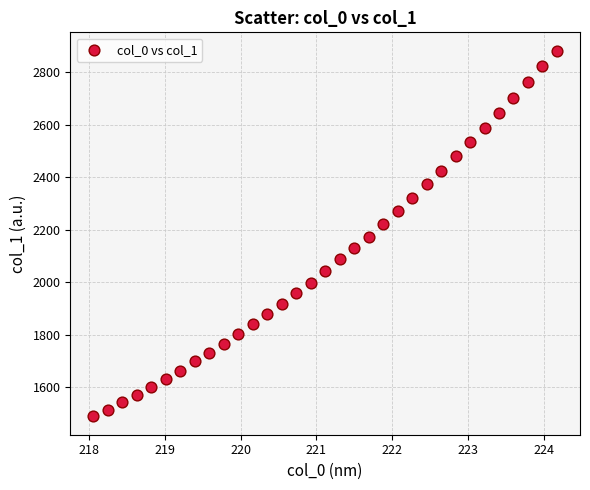

What is the range of X values (max minus min)?

6.1